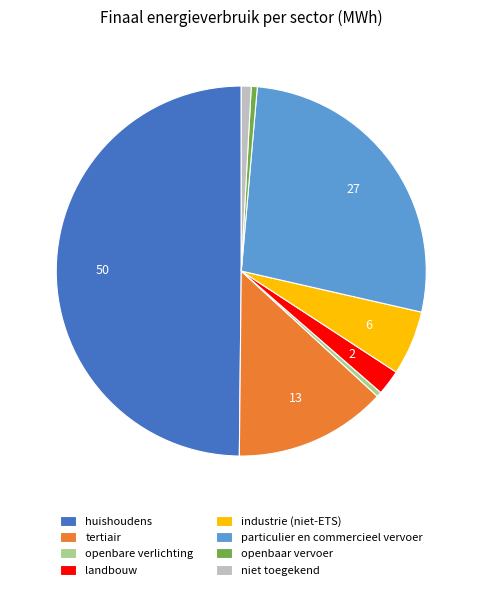

Is the sum of niet toegekend and industrie (niet-ETS) greater than half?

No